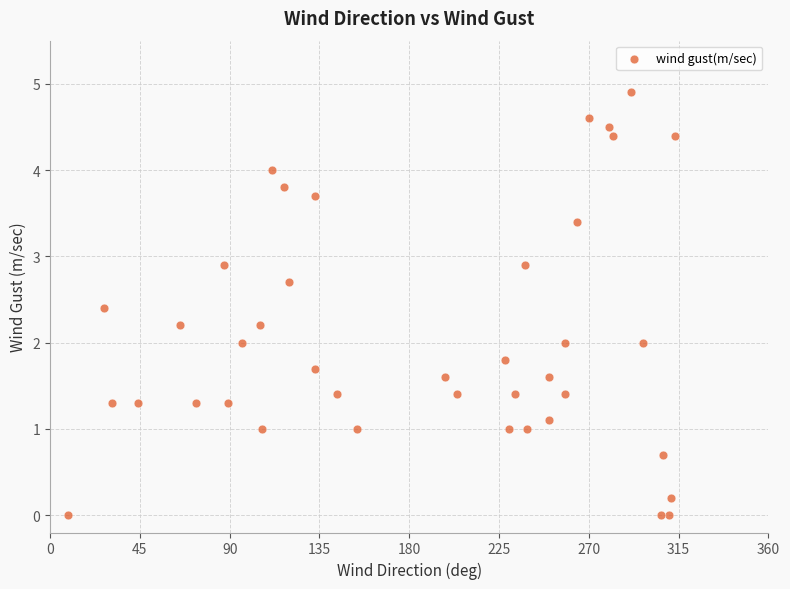

What is the range of X values (max minus min)?

304.0